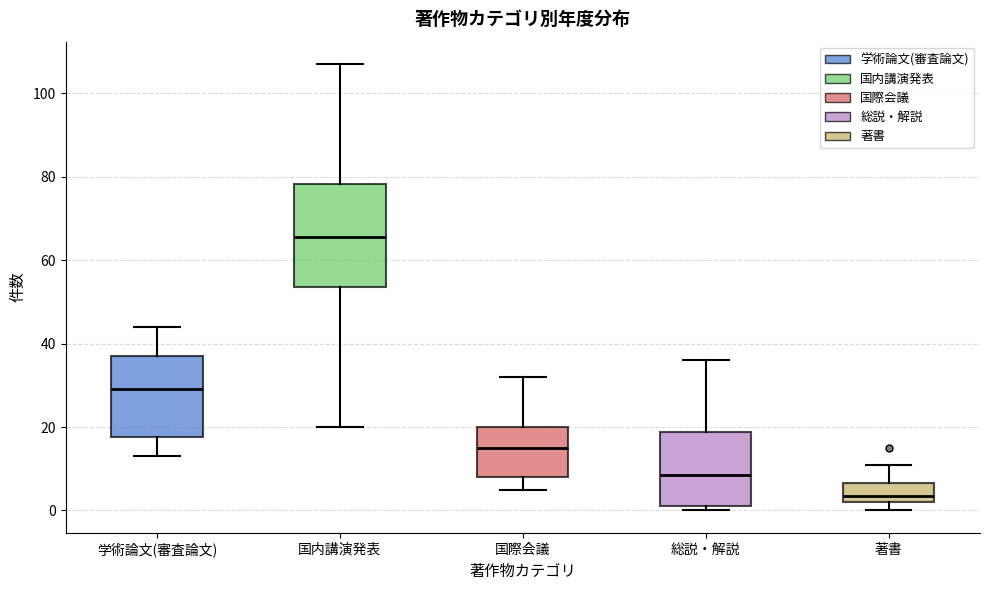

Reading left to right, transcribe this box plot: for each box, give where its median line is, the range the box spans, and where its two whiskers end, as read against the y-axis. The values are not printed on the chart, so give them approximately, as read against the axis.

学術論文(審査論文): median 30, box 18 to 38, whiskers 14 to 44
国内講演発表: median 66, box 54 to 78, whiskers 20 to 108
国際会議: median 16, box 8 to 20, whiskers 6 to 32
総説・解説: median 8, box 2 to 18, whiskers 0 to 36
著書: median 4, box 2 to 6, whiskers 0 to 12